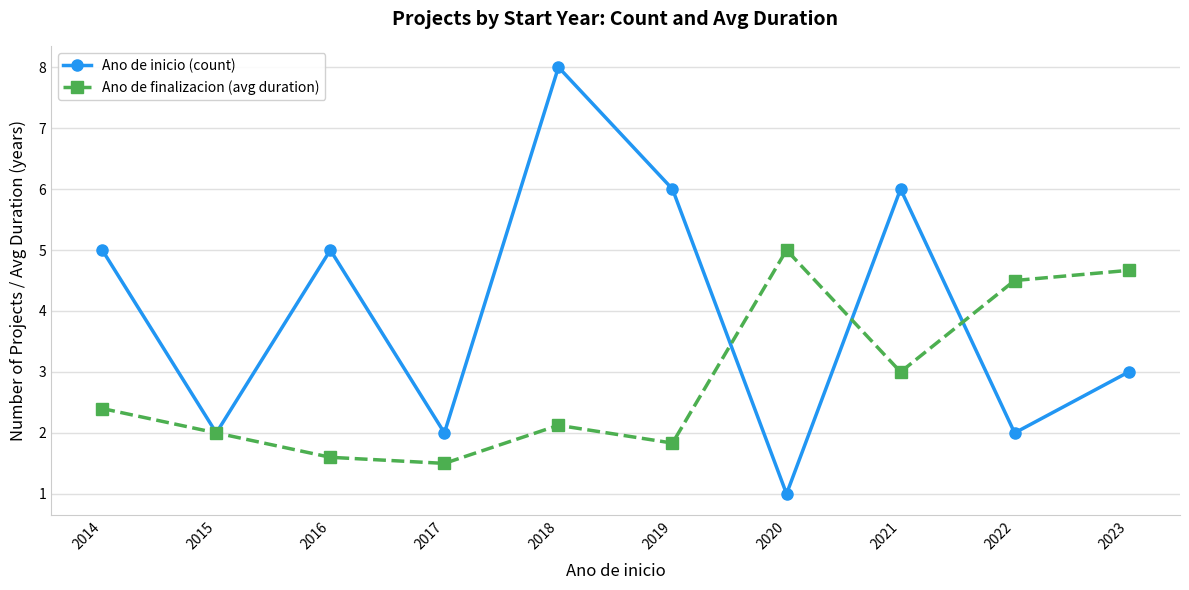

How many values in the Ano de inicio (count) series are below 5?

5